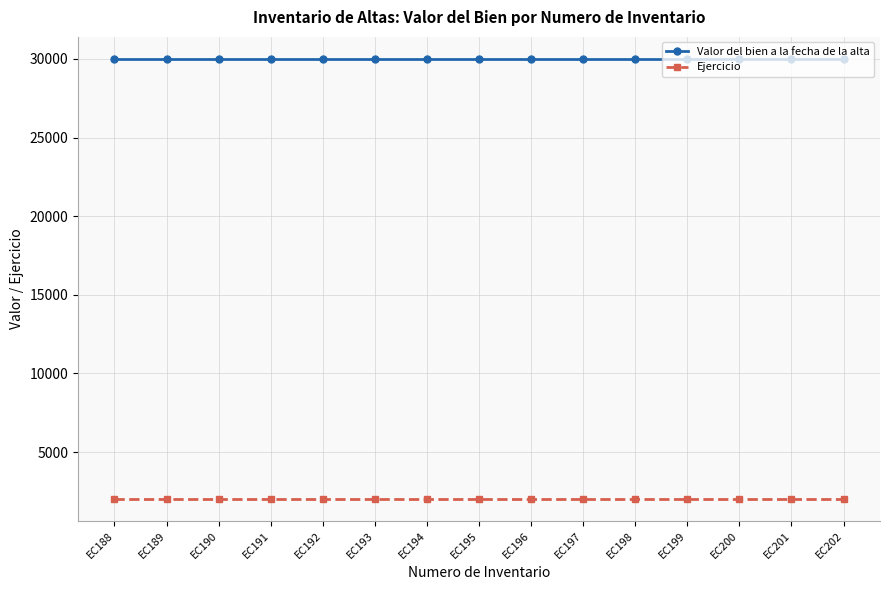

Reading right to left, extract all data points from this chart.

Valor del bien a la fecha de la alta: 30000	30000	30000	30000	30000	30000	30000	30000	30000	30000	30000	30000	30000	30000	30000
Ejercicio: 2020	2020	2020	2020	2020	2020	2020	2020	2020	2020	2020	2020	2020	2020	2020